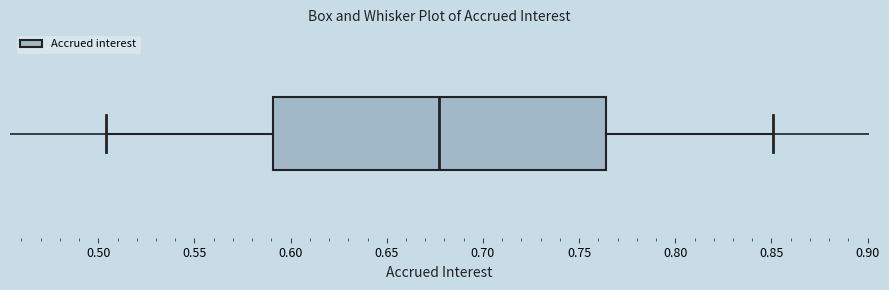

Read this box plot against the x-axis: the position of the median line, the range covered by the box, and the ends of both whiskers. The values are not printed on the chart, so give them approximately, as read against the axis.

median 0.675, box 0.590 to 0.765, whiskers 0.505 to 0.850